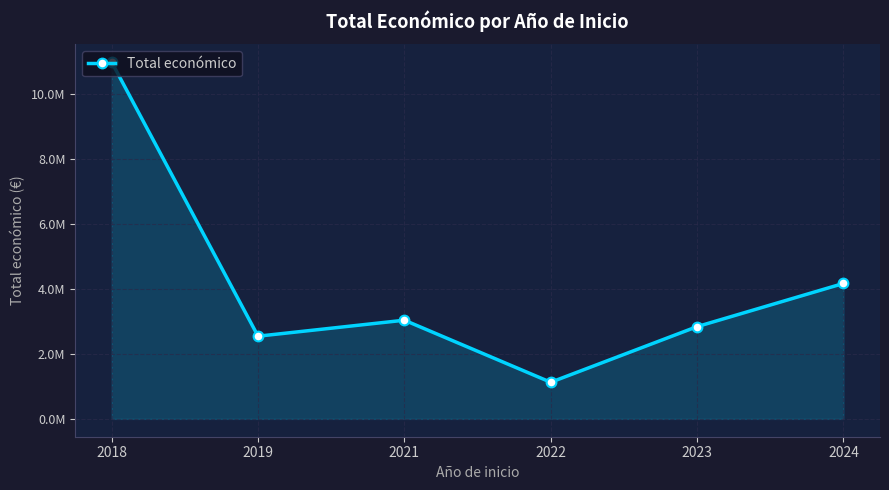

Is this an area chart (filled region under the line)?

Yes